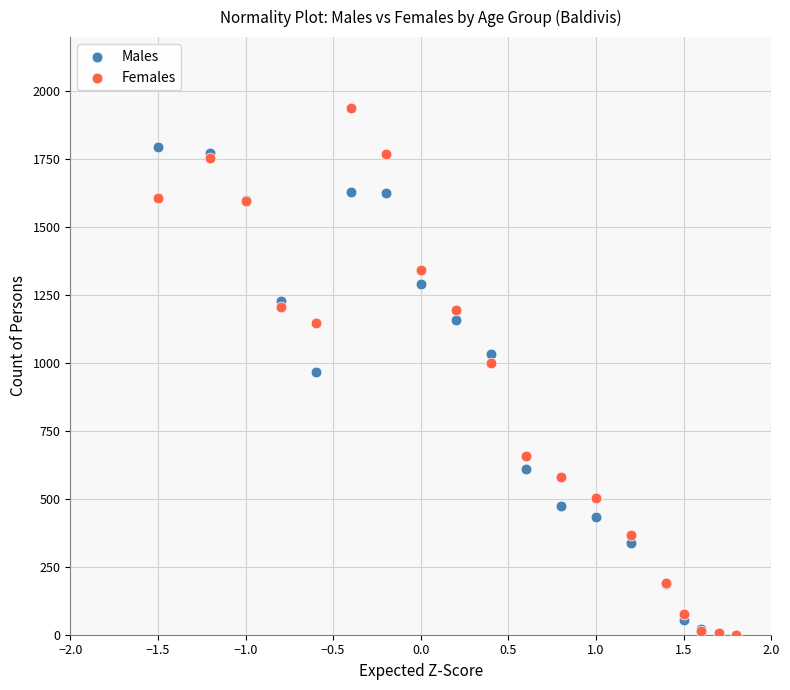

Which series contains the highest Y value?

Females